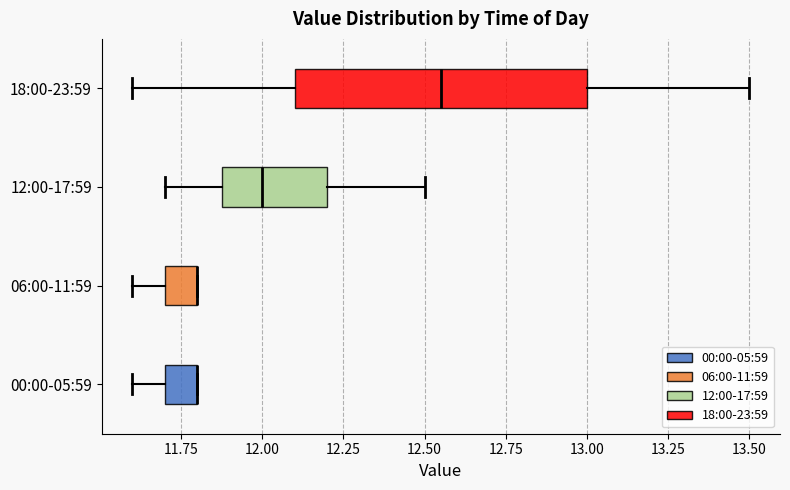

Reading bottom to top, transcribe this box plot: for each box, give where its median line is, the range the box spans, and where its two whiskers end, as read against the x-axis. The values are not printed on the chart, so give them approximately, as read against the axis.

00:00-05:59: median 11.80 (drawn on the box's right edge), box 11.70 to 11.80, whiskers 11.60 to 11.80
06:00-11:59: median 11.80 (drawn on the box's right edge), box 11.70 to 11.80, whiskers 11.60 to 11.80
12:00-17:59: median 12.00, box 11.90 to 12.20, whiskers 11.70 to 12.50
18:00-23:59: median 12.55, box 12.10 to 13.00, whiskers 11.60 to 13.50